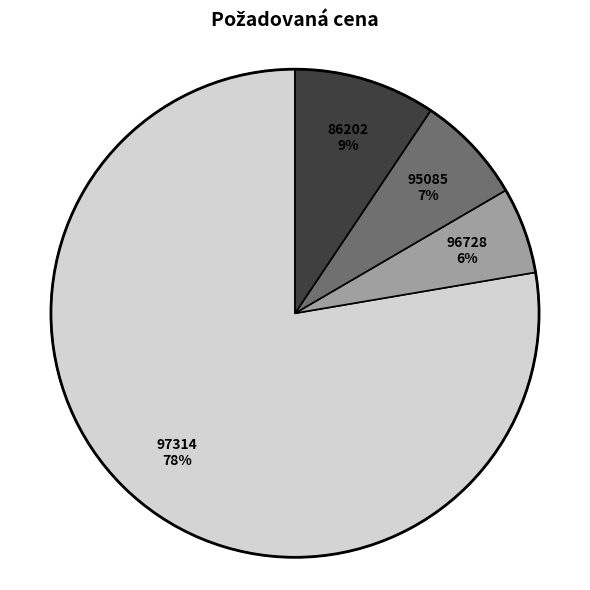

Rank the categories by value from highest to lowest.

97314, 86202, 95085, 96728